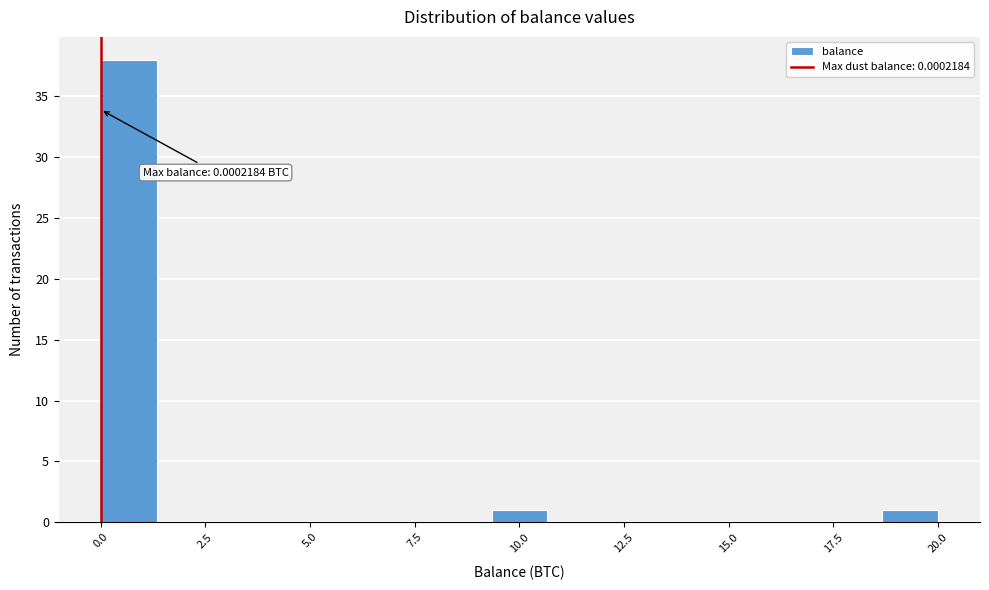

Around what value on the x-axis is the tallest bar? Give the approximate position of its centre, as read against the axis.

0.5